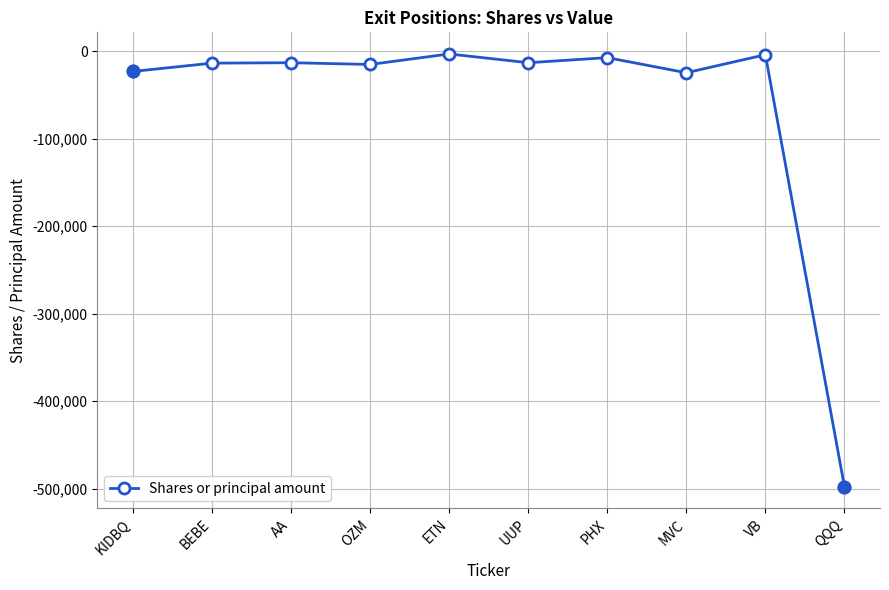

Does the chart have visible grid lines?

Yes